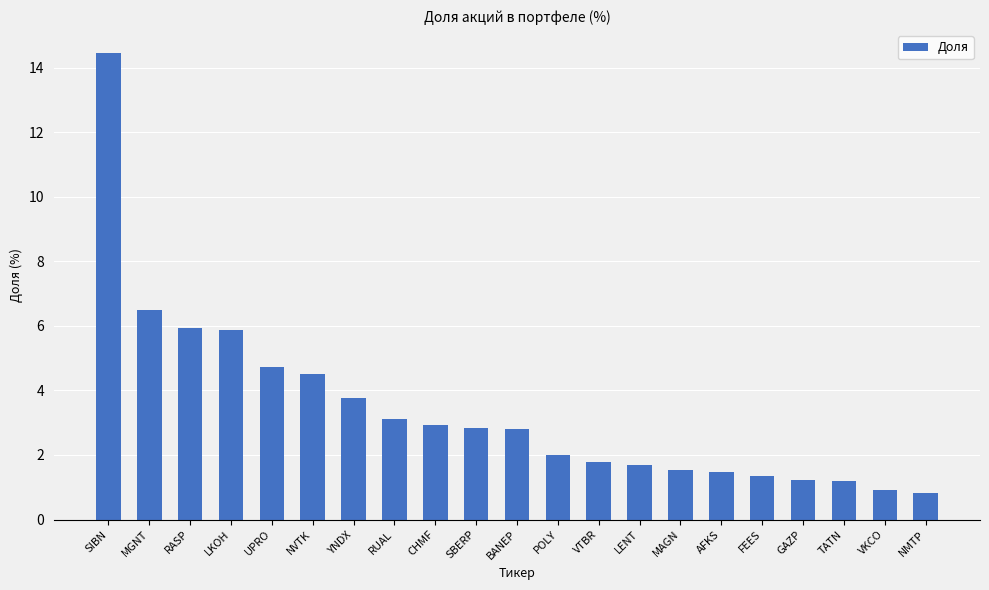

At which label is the value closest to 7?

MGNT